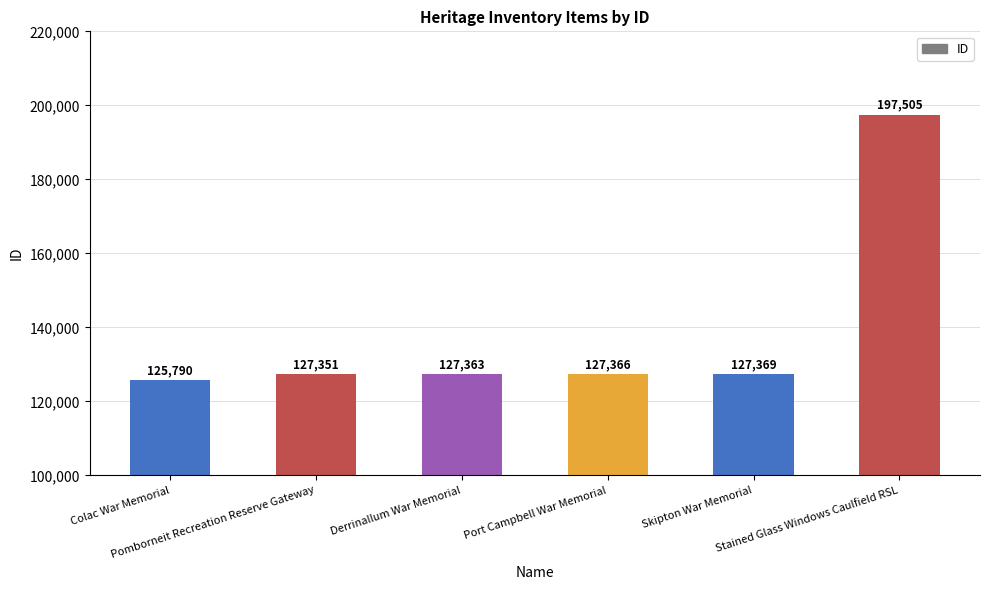

Reading right to left, list all the values displayed in this chart.

Stained Glass Windows Caulfield RSL=197505	Skipton War Memorial=127369	Port Campbell War Memorial=127366	Derrinallum War Memorial=127363	Pomborneit Recreation Reserve Gateway=127351	Colac War Memorial=125790